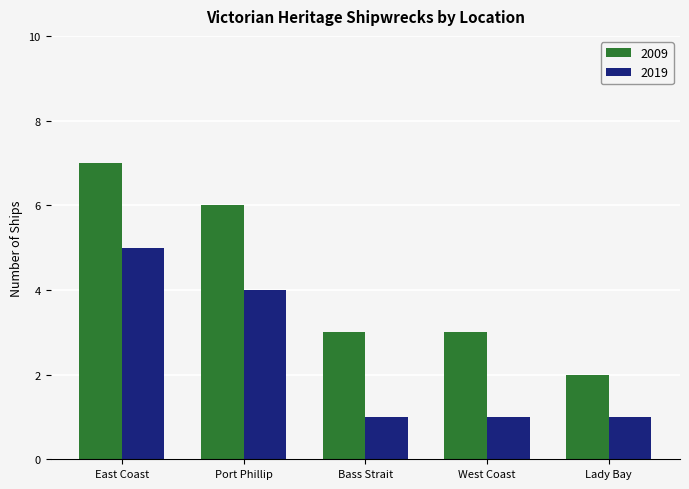

What is the total value across all series at Bass Strait?

4